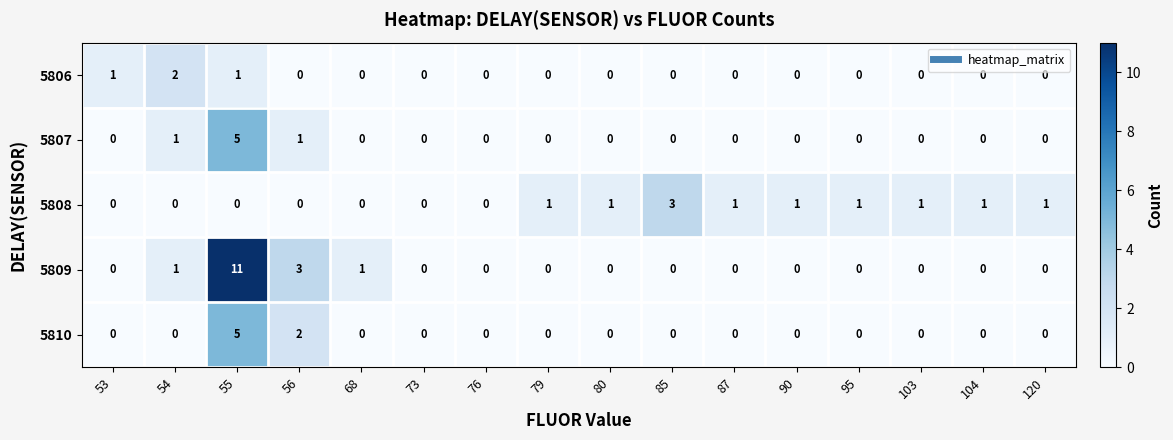

How many categories are shown in the chart?

16